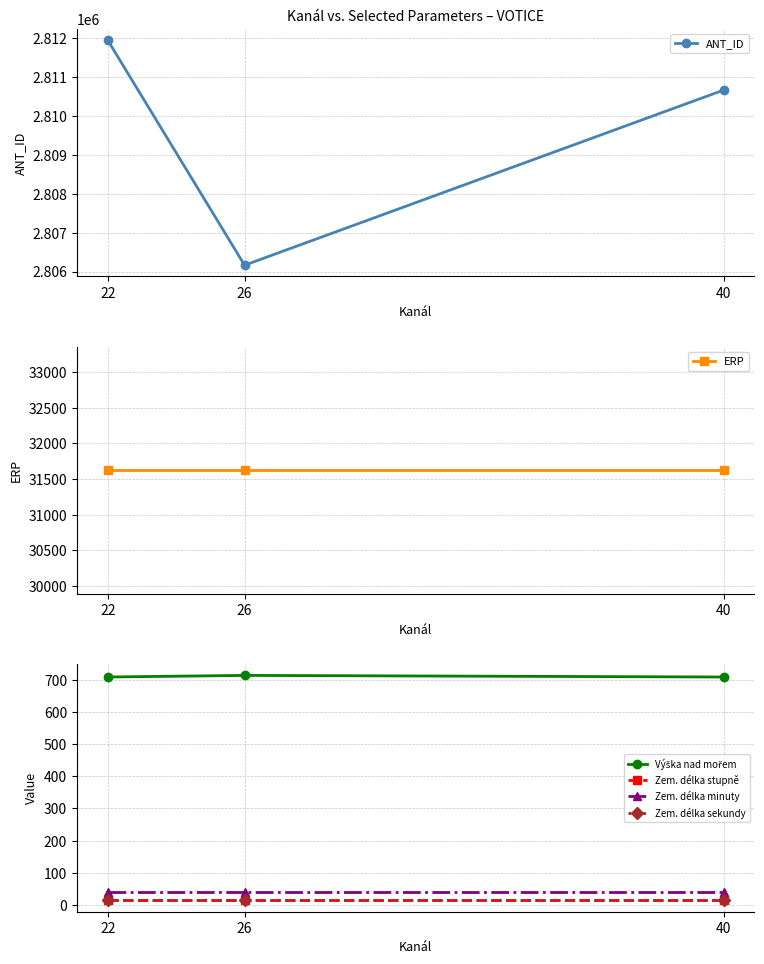

What is the value of the Zem. délka minuty point at the 1st from the left?

40